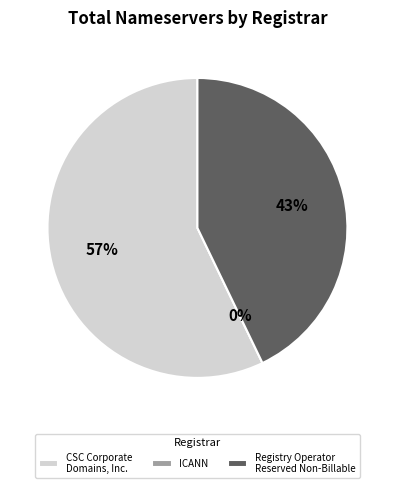

Rank the categories by value from lowest to highest.

ICANN, Registry Operator Reserved Non-Billable, CSC Corporate Domains, Inc.